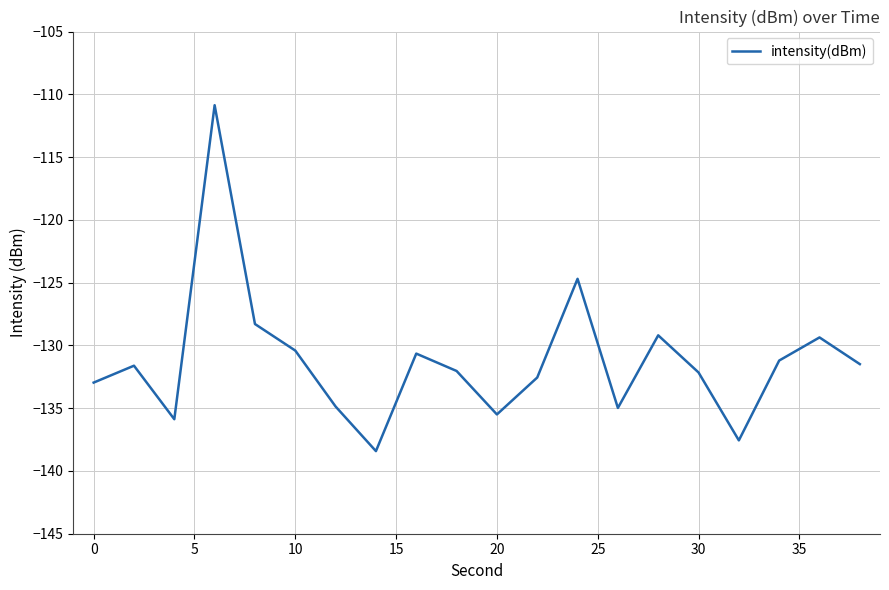

What is the difference between the maximum and minimum values?

27.6